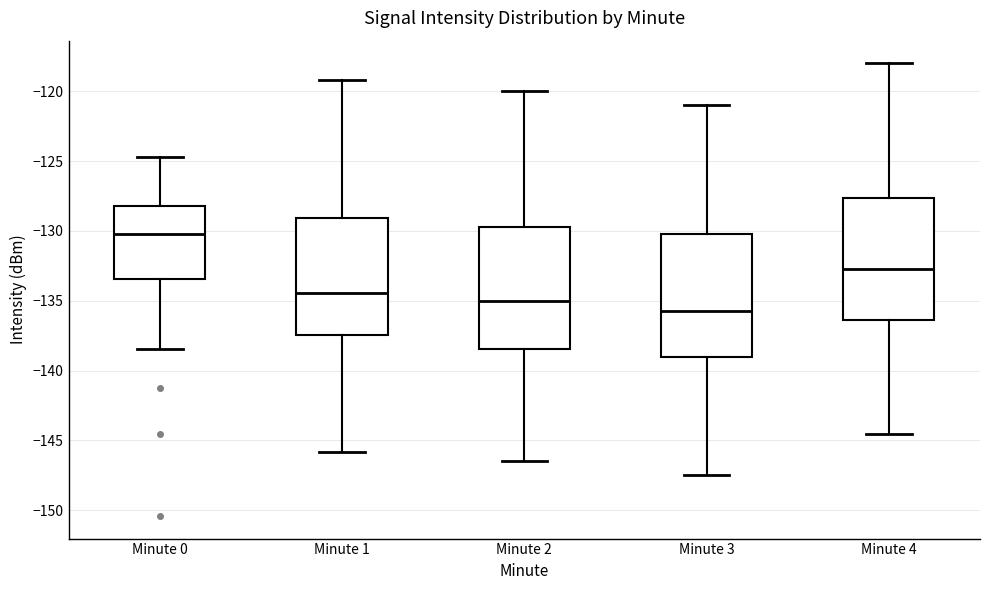

Reading left to right, read every box against the y-axis: the position of its median line, the range the box covers, and the ends of its whiskers. The values are not printed on the chart, so give them approximately, as read against the axis.

Minute 0: median -130.0, box -133.5 to -128.0, whiskers -138.5 to -124.5
Minute 1: median -134.5, box -137.5 to -129.0, whiskers -146.0 to -119.0
Minute 2: median -135.0, box -138.5 to -129.5, whiskers -146.5 to -120.0
Minute 3: median -135.5, box -139.0 to -130.0, whiskers -147.5 to -121.0
Minute 4: median -132.5, box -136.5 to -127.5, whiskers -144.5 to -118.0